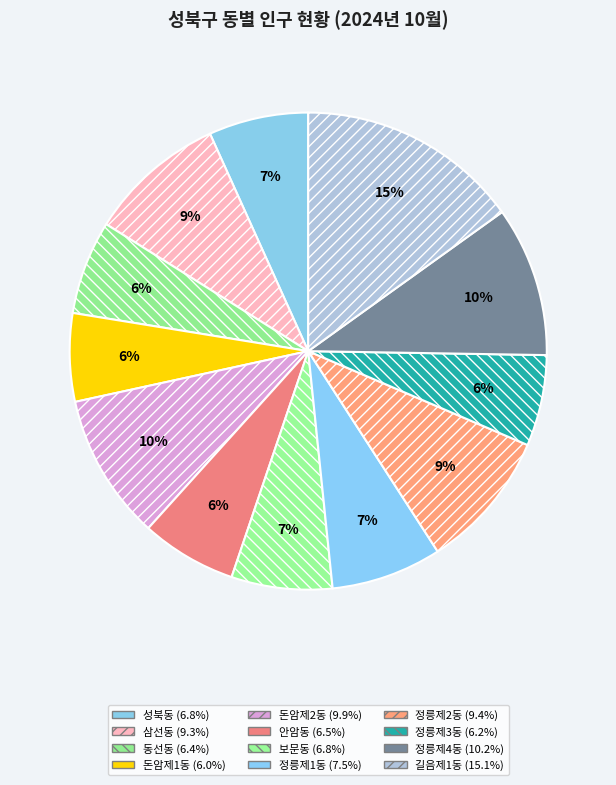

What percentage is NOT represented by 성북동?

93.2%